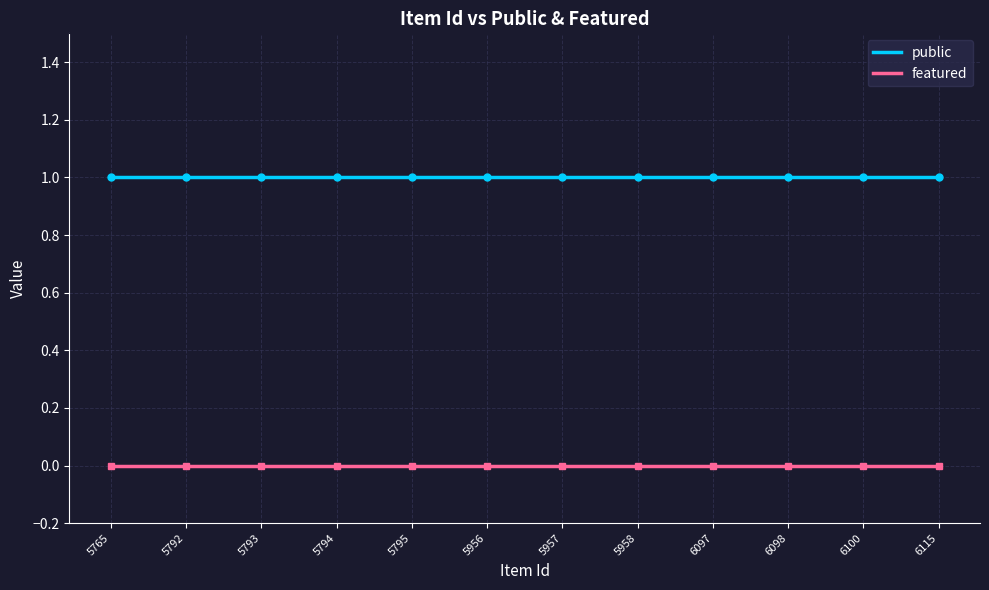

Does the chart display data point markers on the line(s)?

No